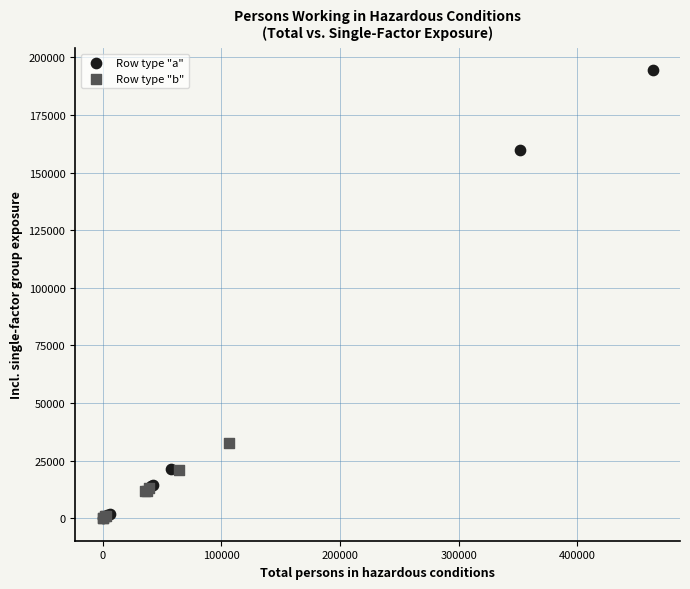

Which series has the largest Y range (max minus min)?

Row type "a"